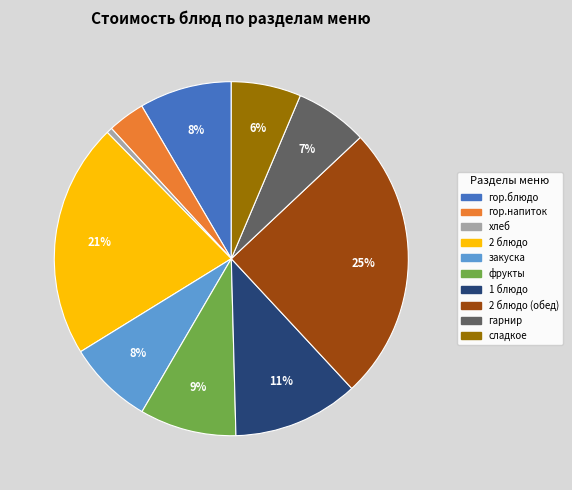

Count the number of slices in the pie.

10